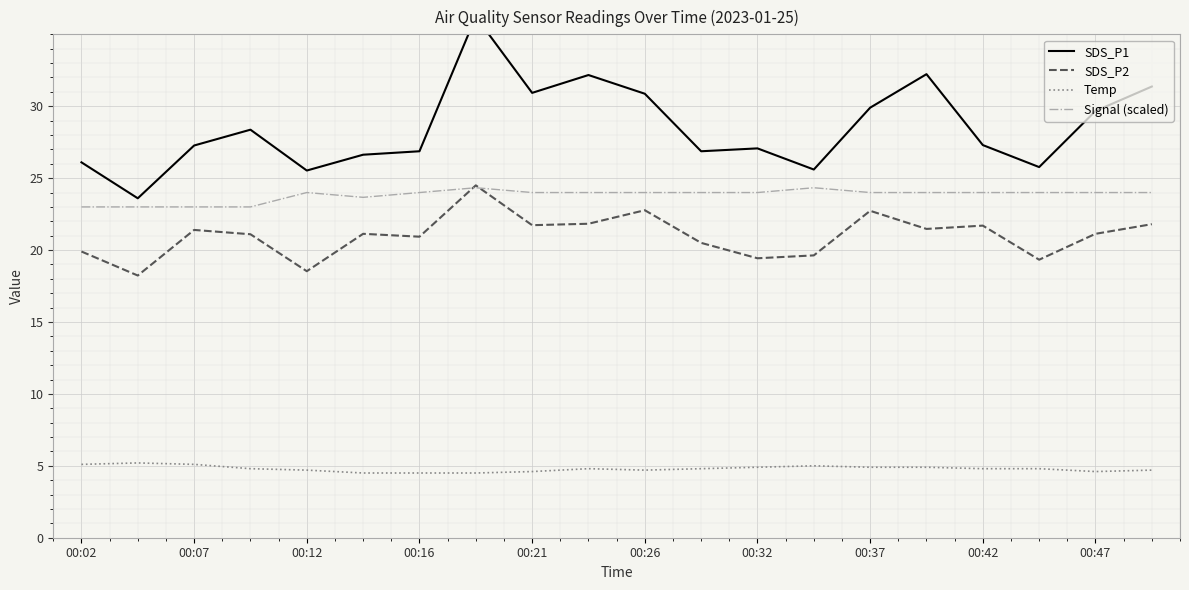

The SDS_P2 series shows 18.5 at 00:12. True or false?

True